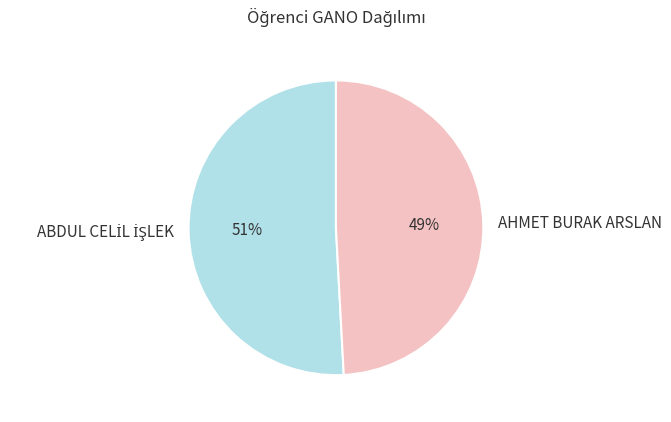

How many segments does this pie chart have?

2